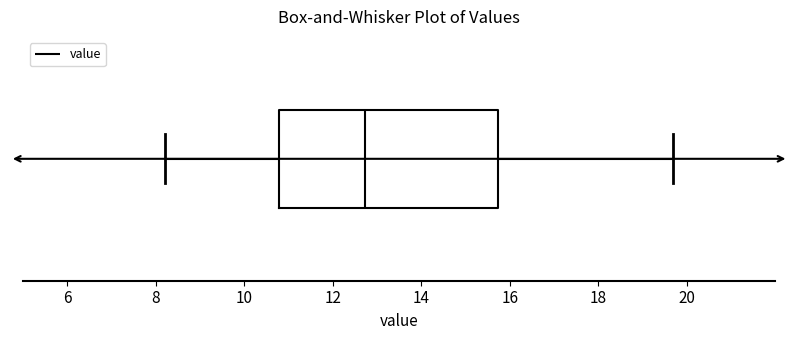

Read this box plot against the x-axis: the position of the median line, the range covered by the box, and the ends of both whiskers. The values are not printed on the chart, so give them approximately, as read against the axis.

median 12.8, box 10.8 to 15.8, whiskers 8.2 to 19.8